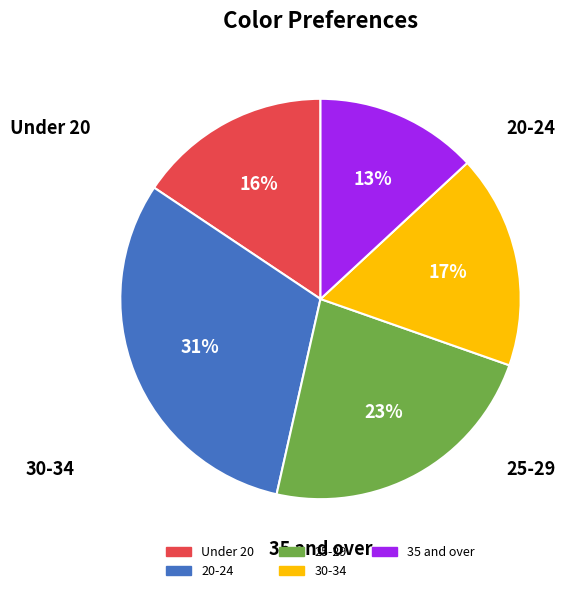

Does any single category account for the majority?

No